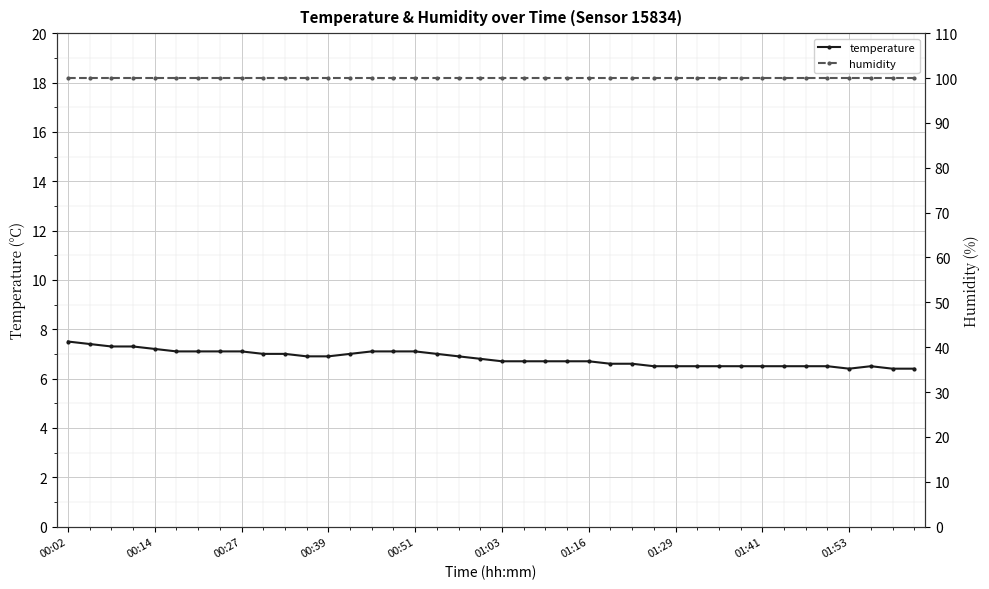

Is it true that temperature equals 1.5 at 01:41?

False